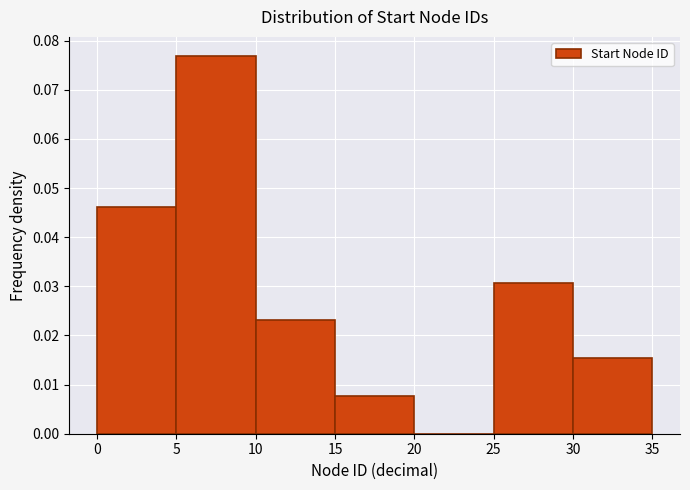

What is the height of the bar covering 10 to 15 on the x-axis? The values are not printed on the chart, so give them approximately, as read against the axis.

0.023